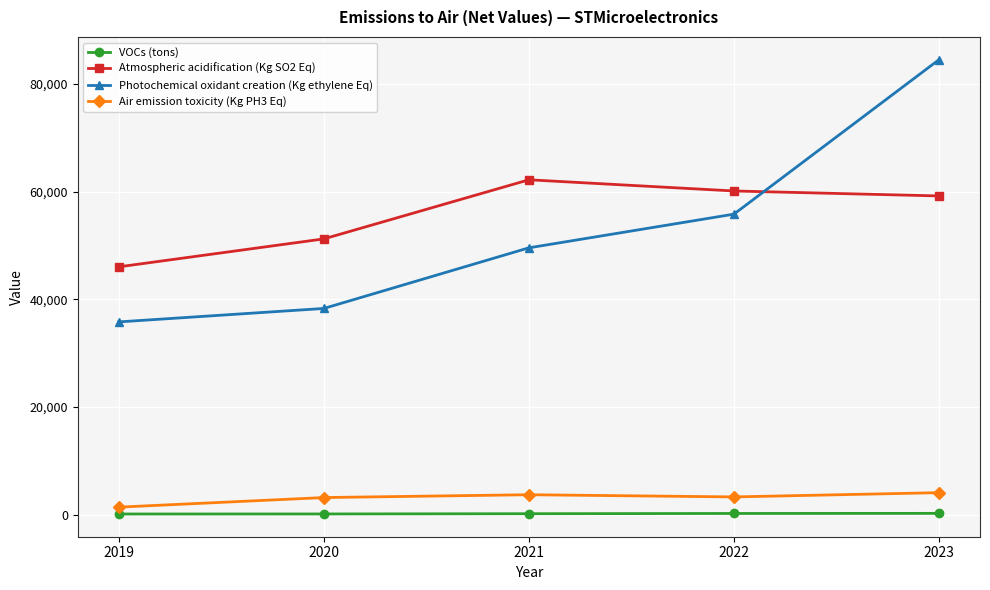

How many values in the Atmospheric acidification (Kg SO2 Eq) series are below 59180?

2